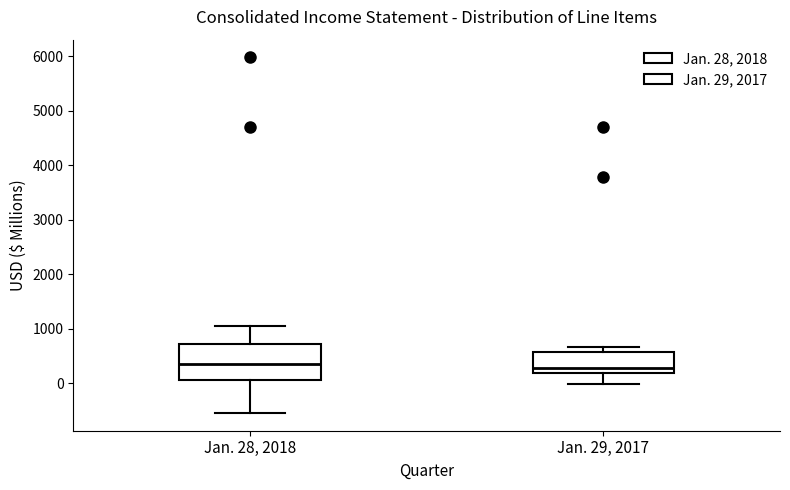

Comparing the boxes themselves (not the whiskers), which one is the tallest?

Jan. 28, 2018